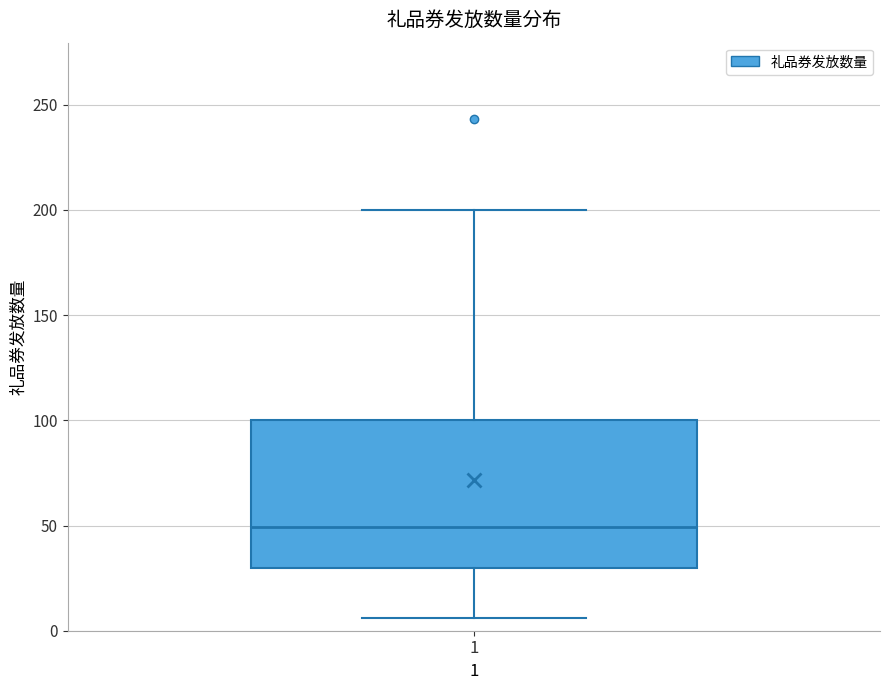

Transcribe this box plot: give where the median line is, the range the box spans, and where the two whiskers end, as read against the y-axis. The values are not printed on the chart, so give them approximately, as read against the axis.

median 50, box 30 to 100, whiskers 5 to 200